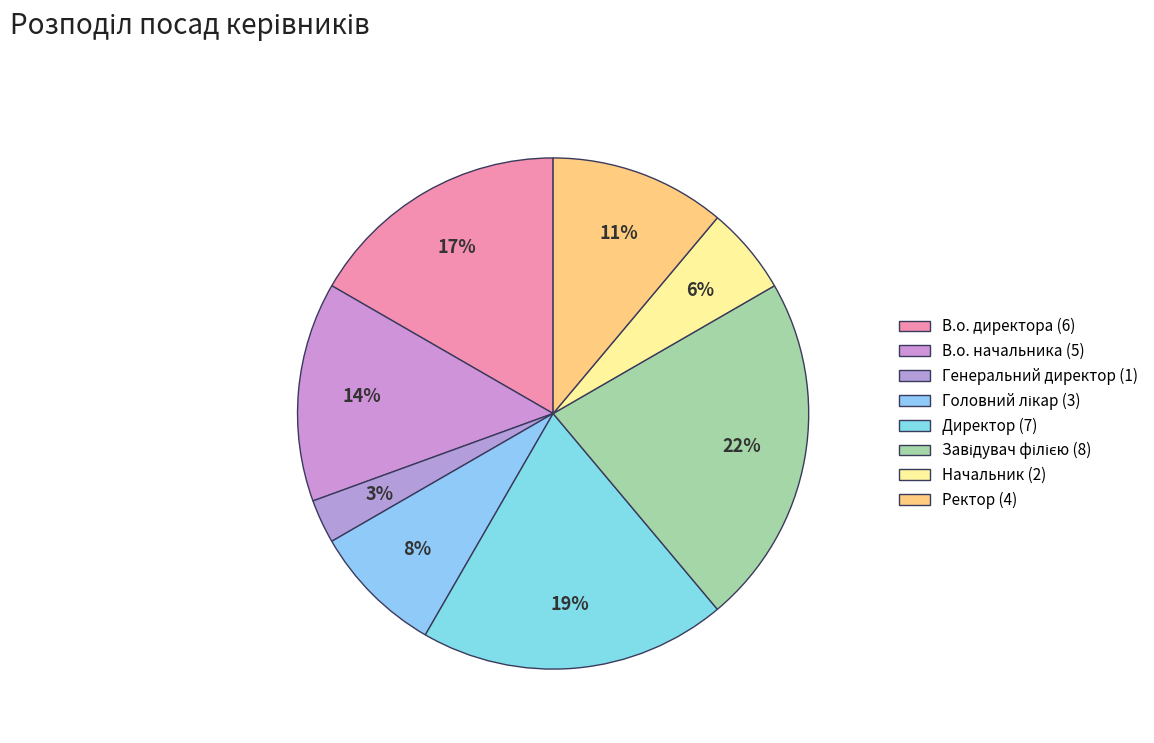

Between Генеральний директор and В.о. начальника, which is larger?

В.о. начальника